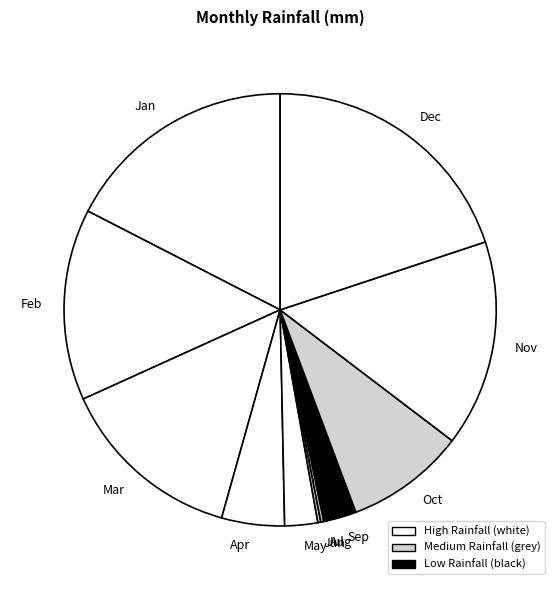

Which category has the biggest portion of the pie?

Dec